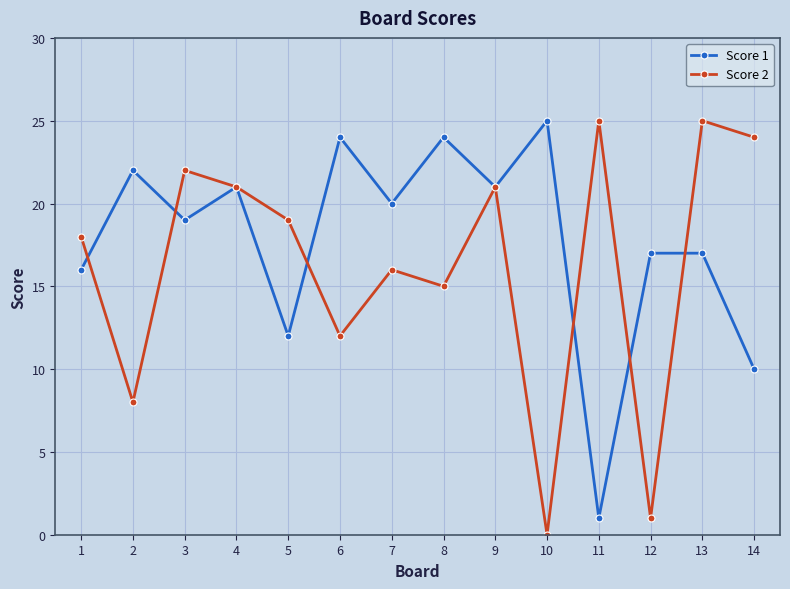

What is the value of the Score 2 point at the 3rd from the left?

22